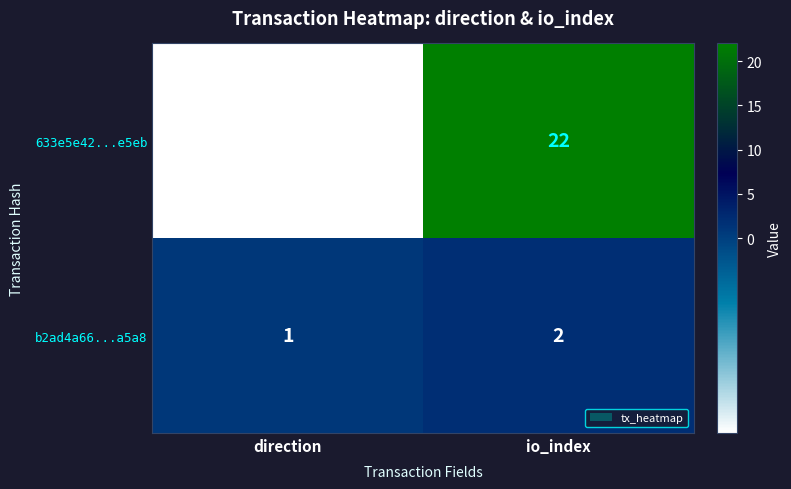

Reading left to right, list all the values displayed in this chart.

633e5e42...e5eb: -1	22
b2ad4a66...a5a8: 1	2